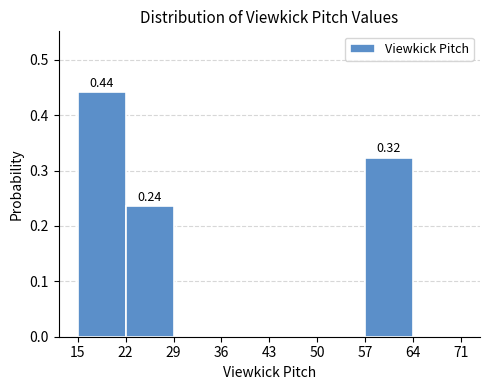

Over which range of the x-axis is the bar tallest?

15 to 22